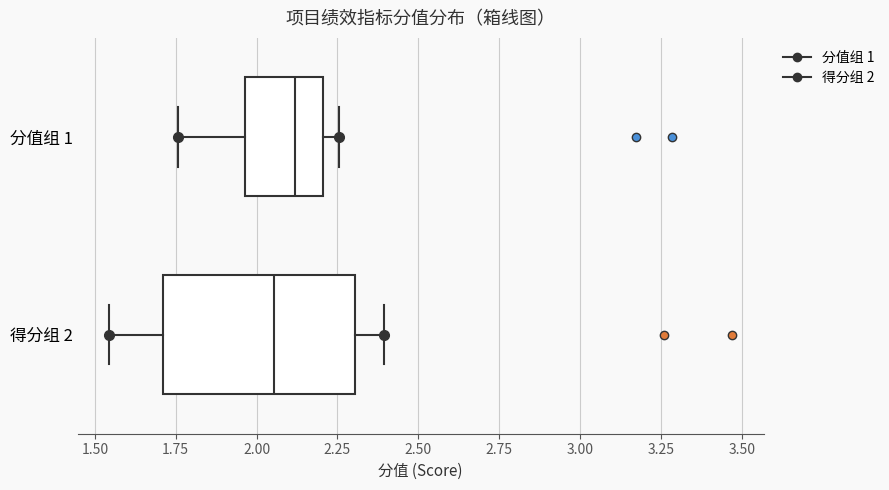

Where does the median line of the box for 分值组 1 sit on the x-axis? The values are not printed on the chart, so give them approximately, as read against the axis.

2.10